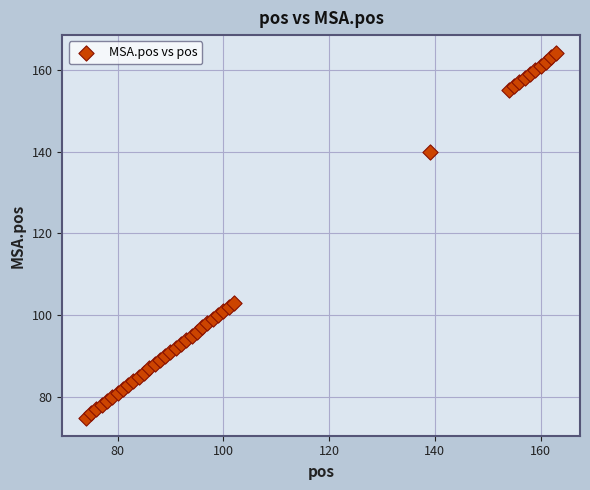

What Y value in the scatter plot is closest to 119?

103